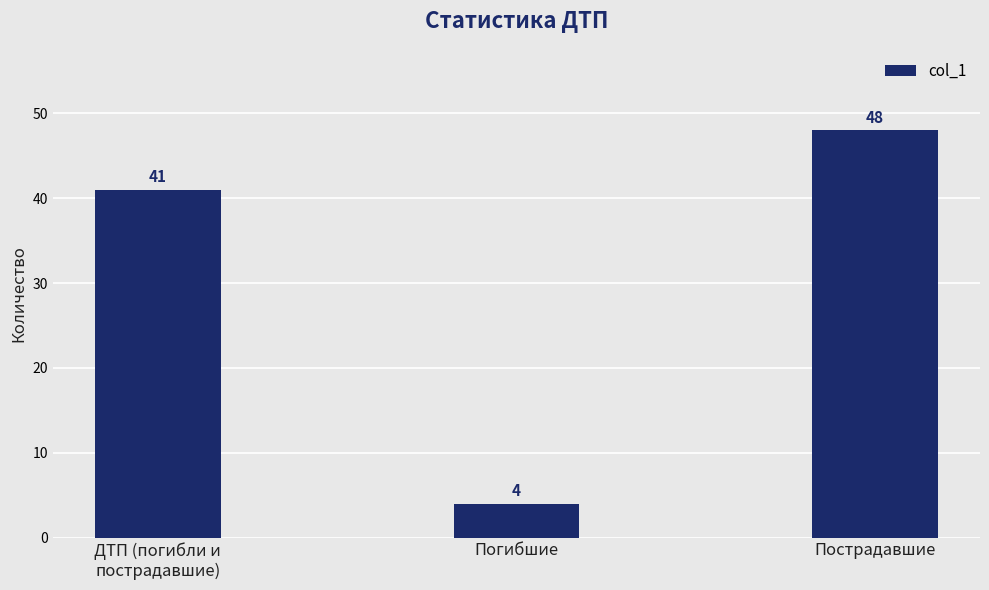

What is the difference between the values at Пострадавшие and ДТП (погибли и
пострадавшие)?

7